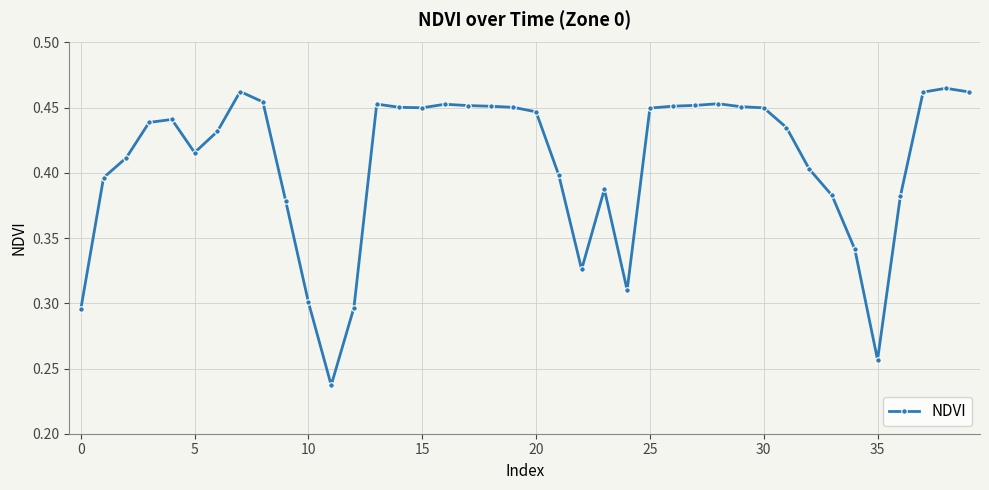

What is the sum of all values?

16.3